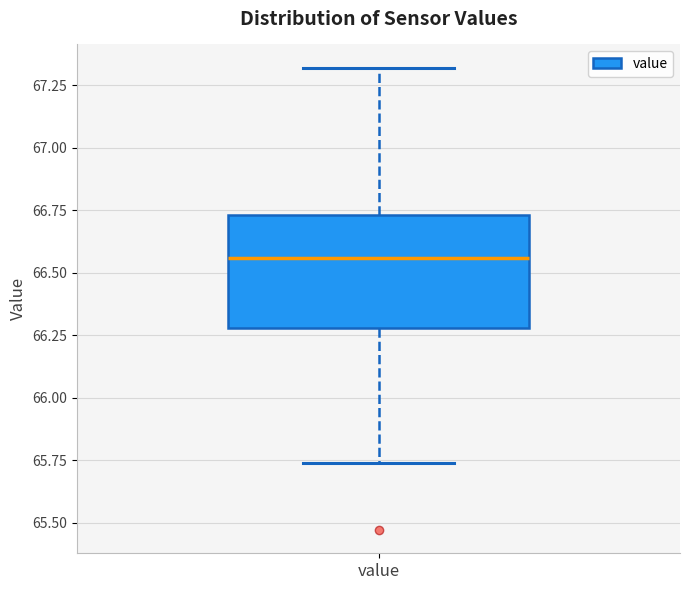

Transcribe this box plot: give where the median line is, the range the box spans, and where the two whiskers end, as read against the y-axis. The values are not printed on the chart, so give them approximately, as read against the axis.

median 66.55, box 66.30 to 66.75, whiskers 65.75 to 67.30